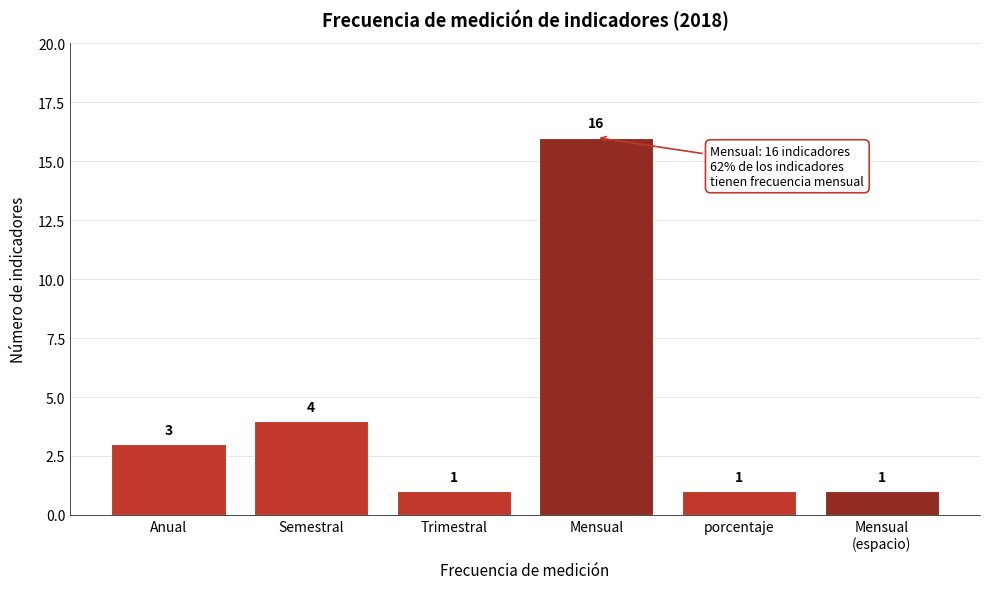

Reading left to right, list all the values displayed in this chart.

3	4	1	16	1	1